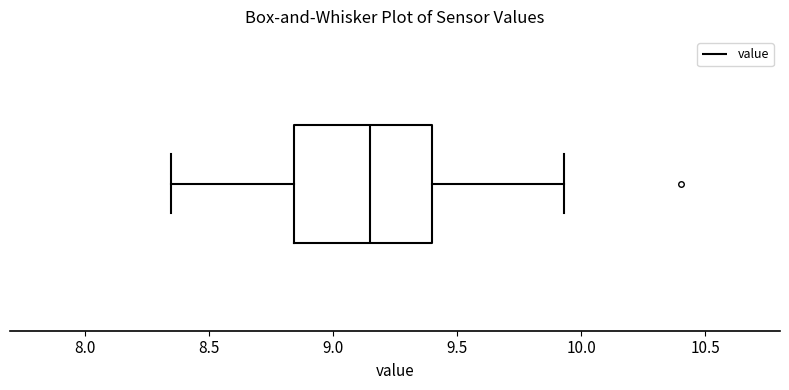

Where does the right whisker of the box end on the x-axis? The values are not printed on the chart, so give them approximately, as read against the axis.

9.95